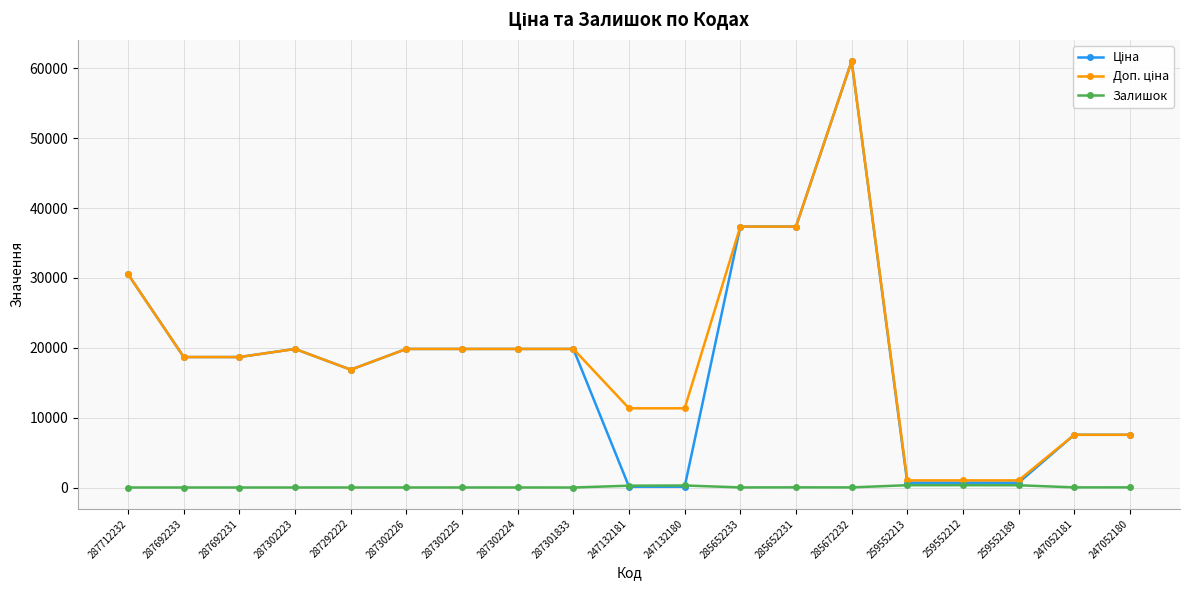

At which category does the chart reach its peak across all series?

285672232